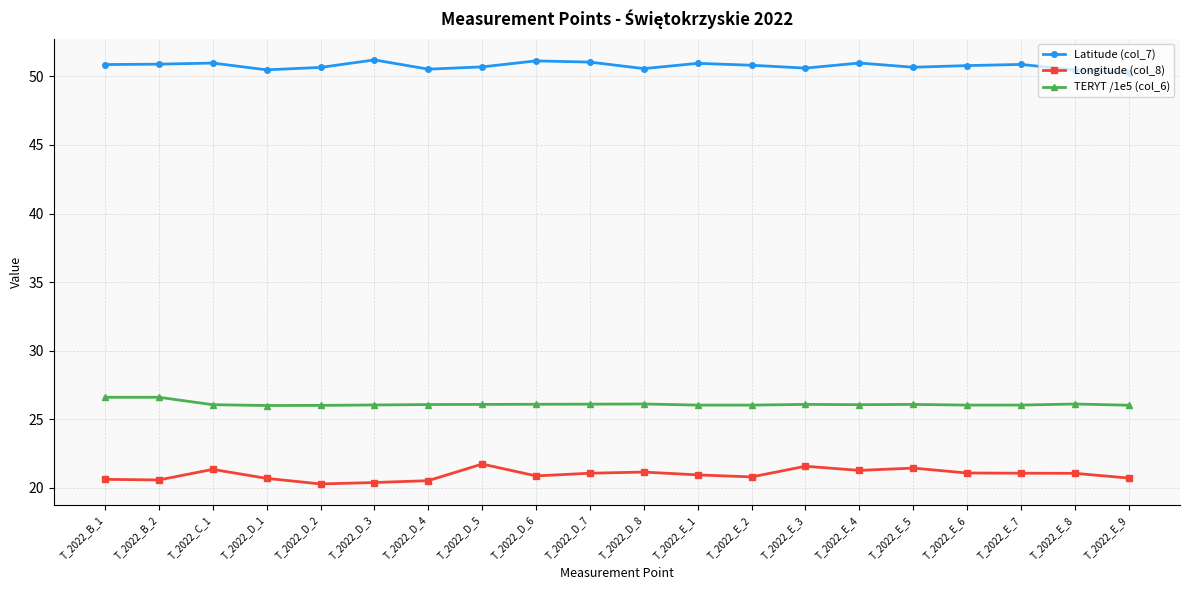

Is it true that TERYT /1e5 (col_6) equals 13.2 at T_2022_D_6?

False